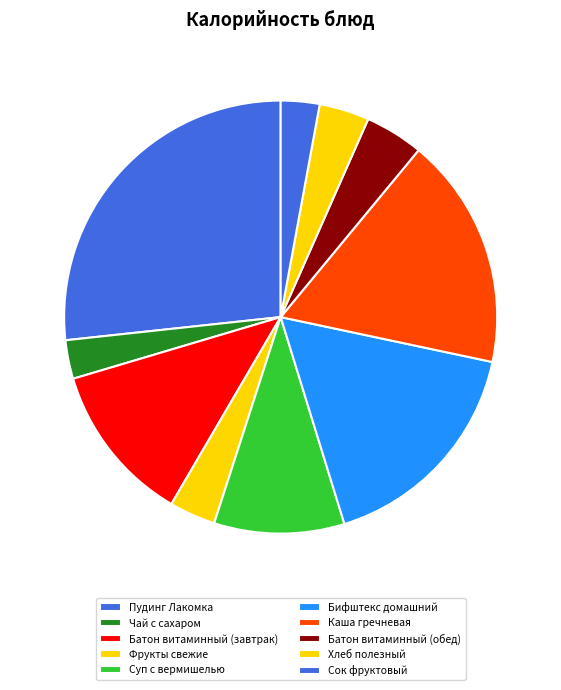

Count the number of slices in the pie.

10